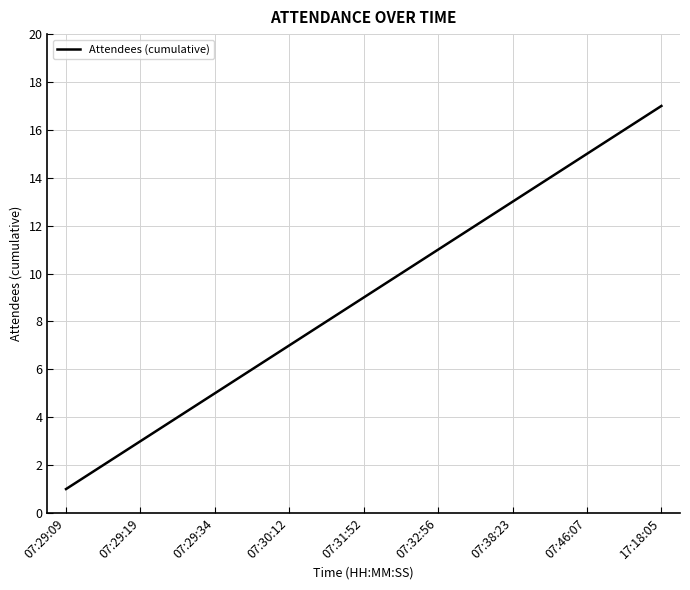

What is the maximum value shown in the chart?

17